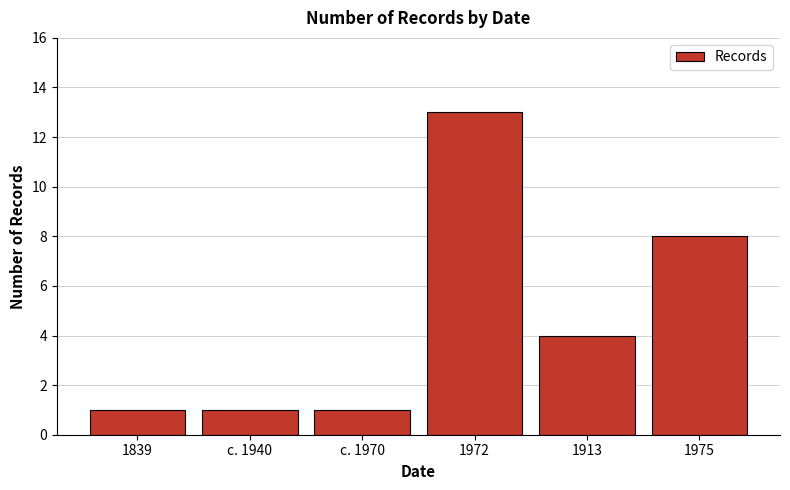

Reading left to right, extract all data points from this chart.

1839=1	c. 1940=1	c. 1970=1	1972=13	1913=4	1975=8